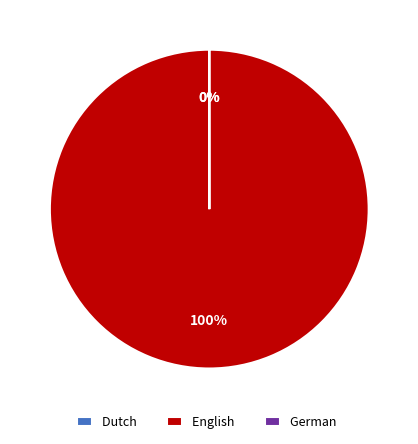

To the nearest percent, what is the difference between the largest and smallest slice percentages?

100%